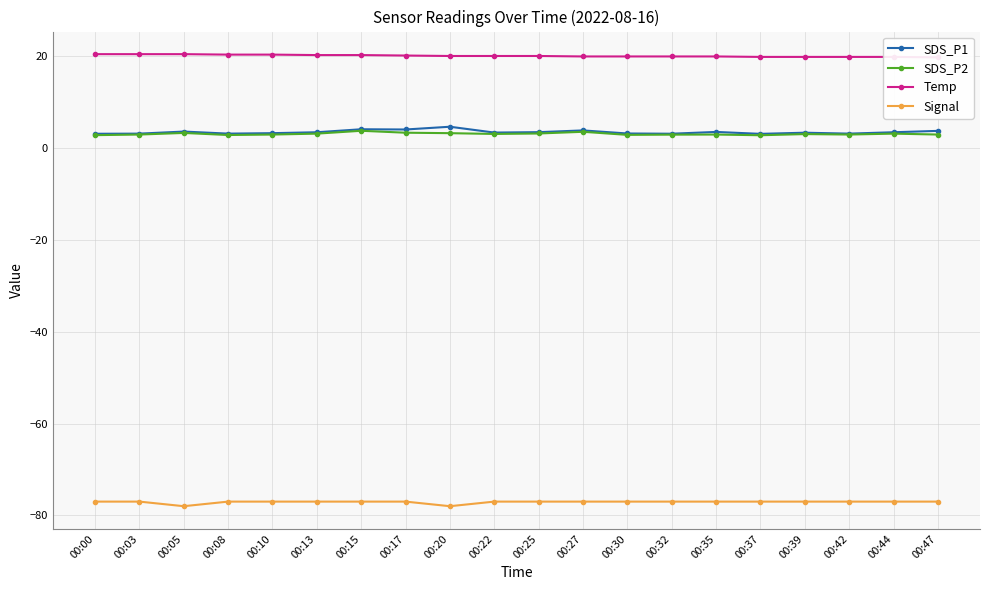

Reading left to right, what are all the values shown in this chart?

SDS_P1: 00:00=3.1	00:03=3.1	00:05=3.5	00:08=3.1	00:10=3.2	00:13=3.4	00:15=4.0	00:17=4.0	00:20=4.6	00:22=3.3	00:25=3.4	00:27=3.8	00:30=3.1	00:32=3.1	00:35=3.5	00:37=3.0	00:39=3.3	00:42=3.1	00:44=3.4	00:47=3.7
SDS_P2: 00:00=2.8	00:03=2.9	00:05=3.2	00:08=2.8	00:10=2.9	00:13=3.1	00:15=3.7	00:17=3.3	00:20=3.2	00:22=3.0	00:25=3.1	00:27=3.5	00:30=2.8	00:32=2.9	00:35=2.9	00:37=2.8	00:39=3.0	00:42=2.9	00:44=3.1	00:47=2.9
Temp: 00:00=20.4	00:03=20.4	00:05=20.4	00:08=20.3	00:10=20.3	00:13=20.2	00:15=20.2	00:17=20.1	00:20=20.0	00:22=20.0	00:25=20.0	00:27=19.9	00:30=19.9	00:32=19.9	00:35=19.9	00:37=19.8	00:39=19.8	00:42=19.8	00:44=19.8	00:47=19.7
Signal: 00:00=-77.0	00:03=-77.0	00:05=-78.0	00:08=-77.0	00:10=-77.0	00:13=-77.0	00:15=-77.0	00:17=-77.0	00:20=-78.0	00:22=-77.0	00:25=-77.0	00:27=-77.0	00:30=-77.0	00:32=-77.0	00:35=-77.0	00:37=-77.0	00:39=-77.0	00:42=-77.0	00:44=-77.0	00:47=-77.0